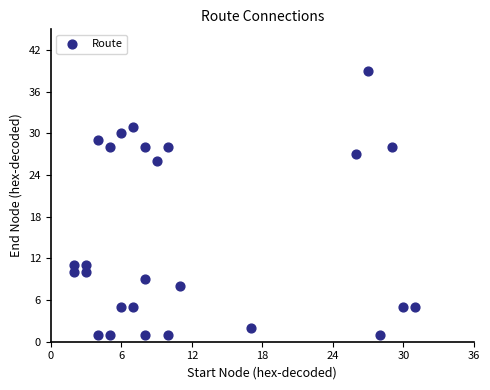

What Y value in the scatter plot is closest to 20?

26